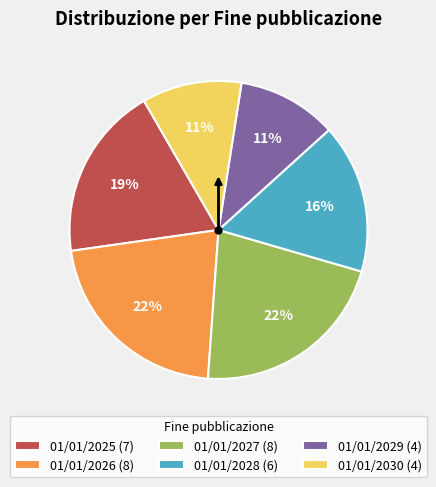

What percentage is the 01/01/2025 slice, to the nearest percent?

19%